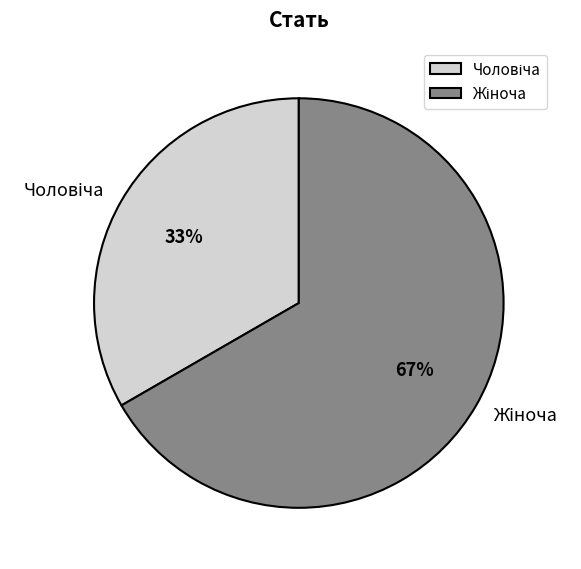

Is there any slice that represents more than half of the pie?

Yes